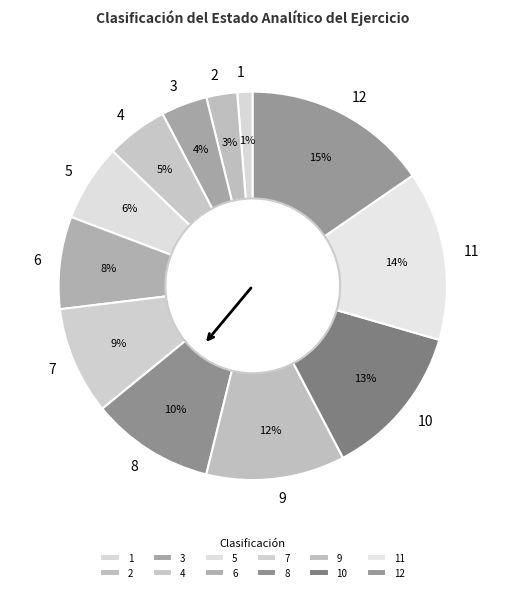

To the nearest percent, what is the average slice percentage?

8%